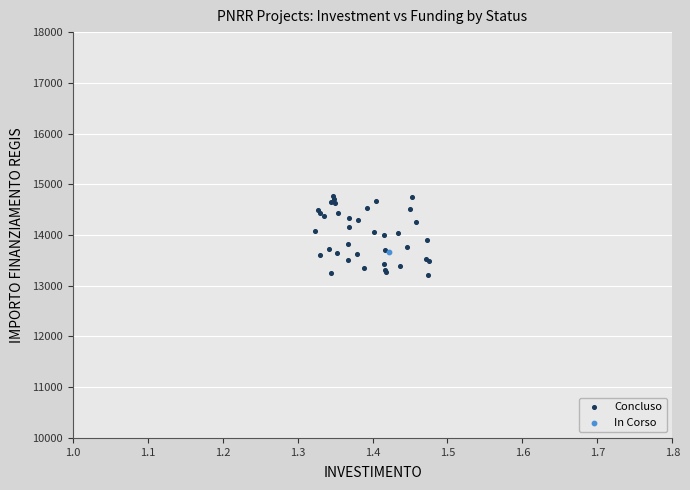

What are all the series names shown in the legend?

Concluso, In Corso